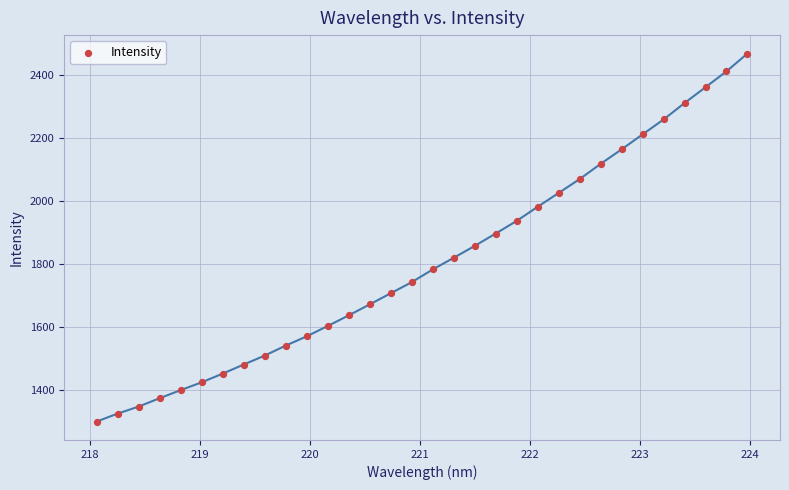

What Y value in the scatter plot is closest to 1884?

1897.1